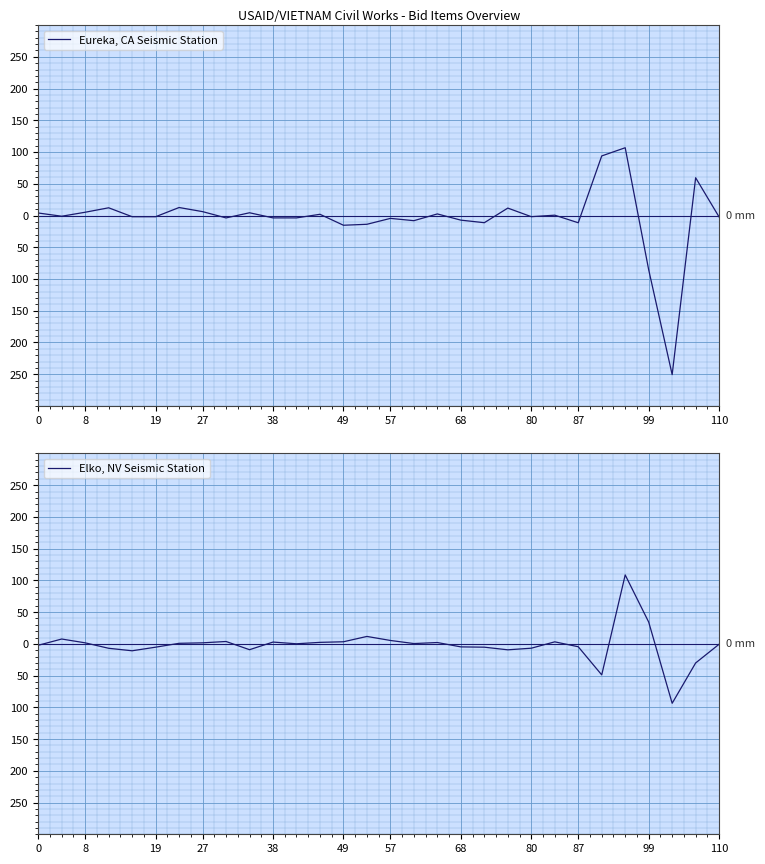

At which category is the sum across all series the highest?

25